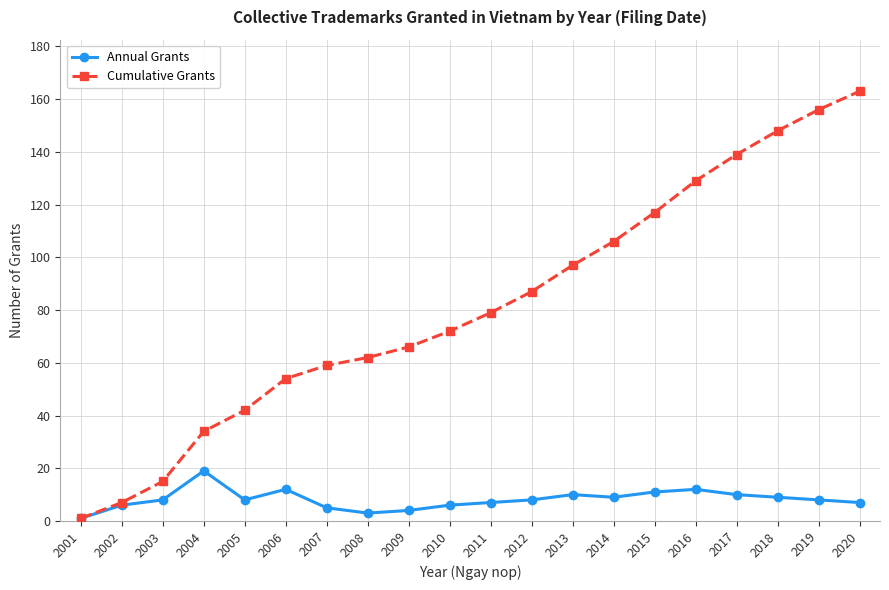

At which category is the sum across all series the highest?

2020